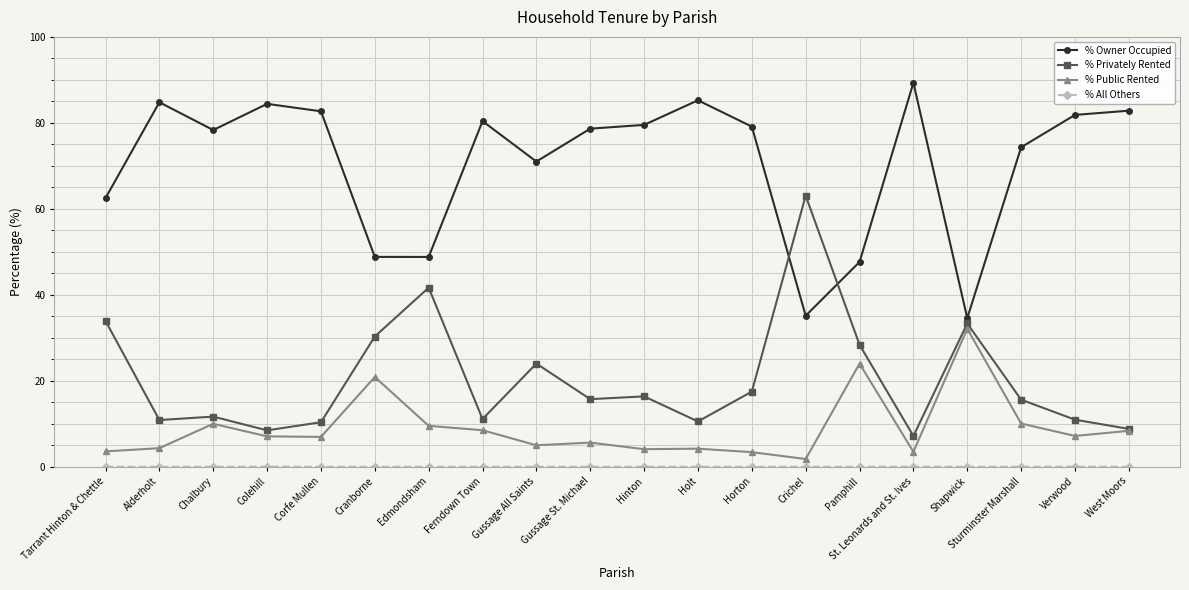

At how many categories does at least one series exceed 52?

16